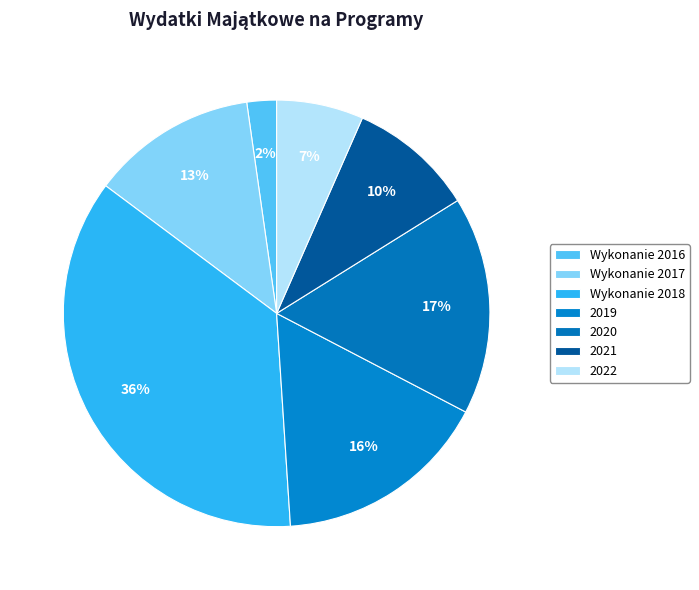

Between Wykonanie 2018 and 2022, which is larger?

Wykonanie 2018